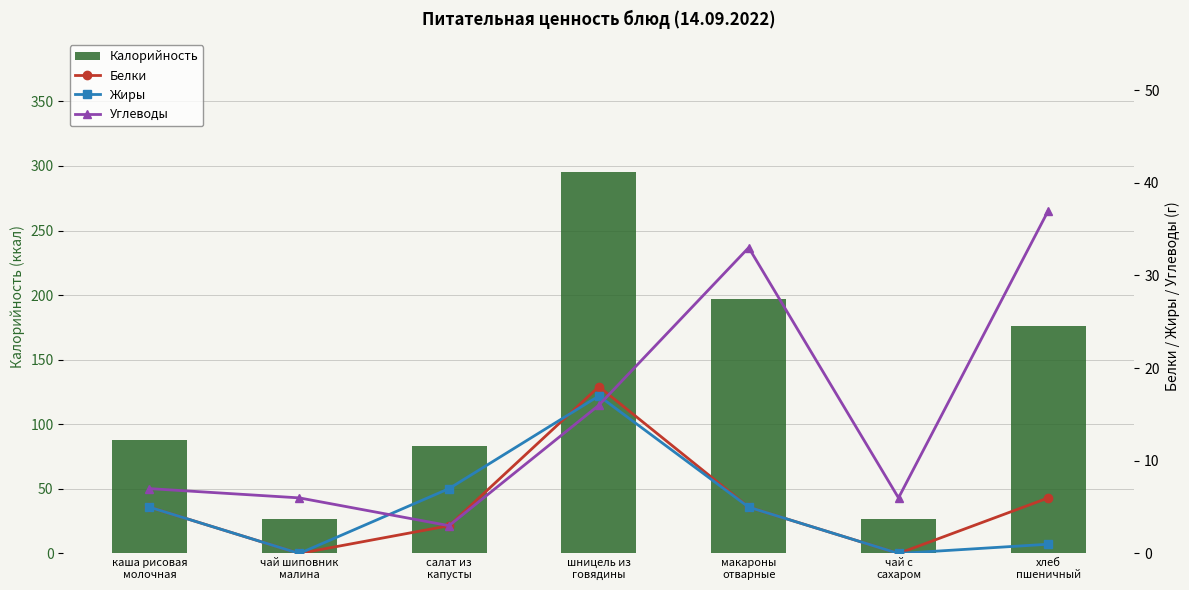

What is the label of the 1st bar from the left?

каша рисовая
молочная